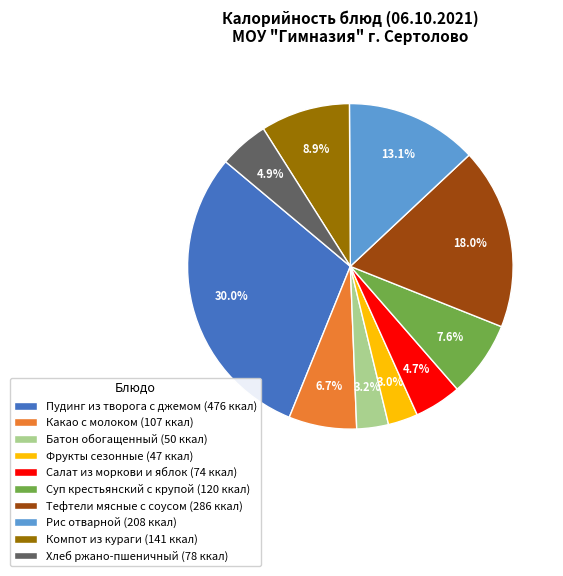

Which has a higher value, Какао с молоком (107 ккал) or Салат из моркови и яблок (74 ккал)?

Какао с молоком (107 ккал)